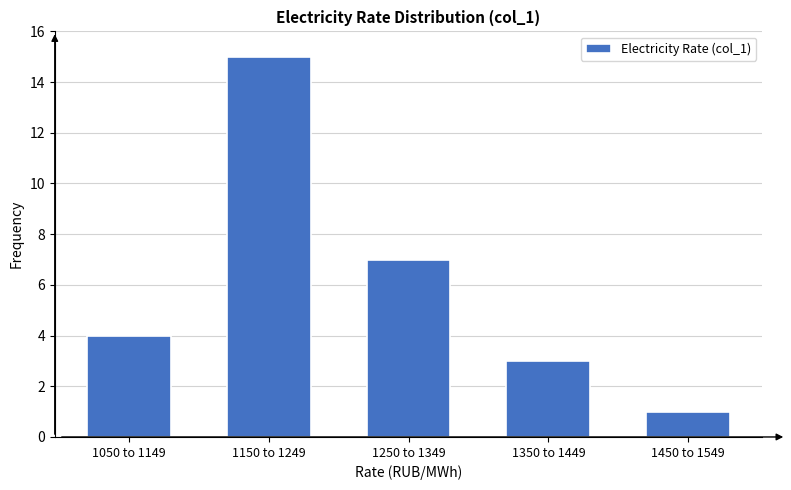

Reading right to left, transcribe all the data shown in this chart.

1	3	7	15	4